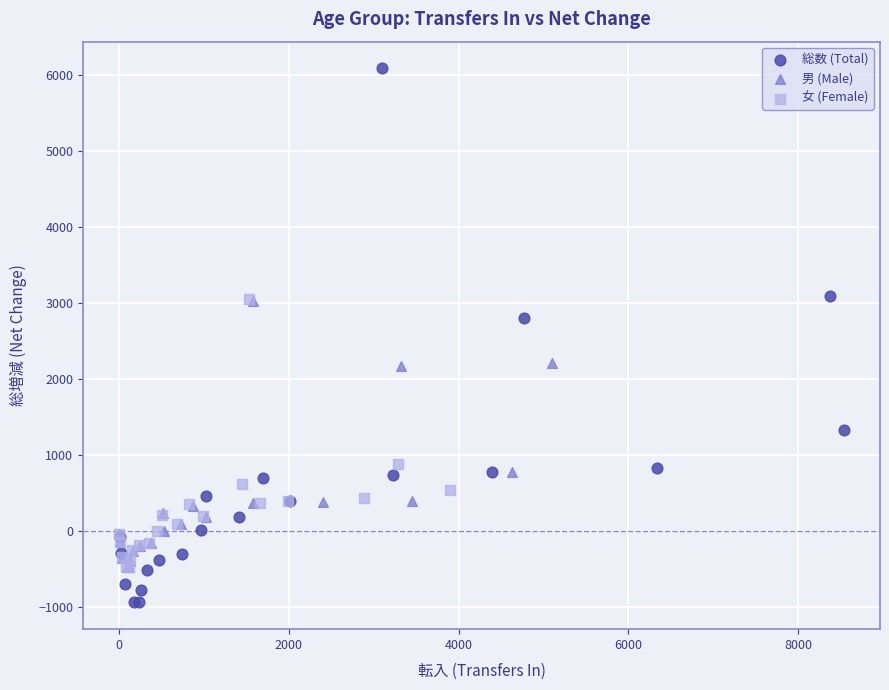

Which series contains the highest Y value?

総数 (Total)